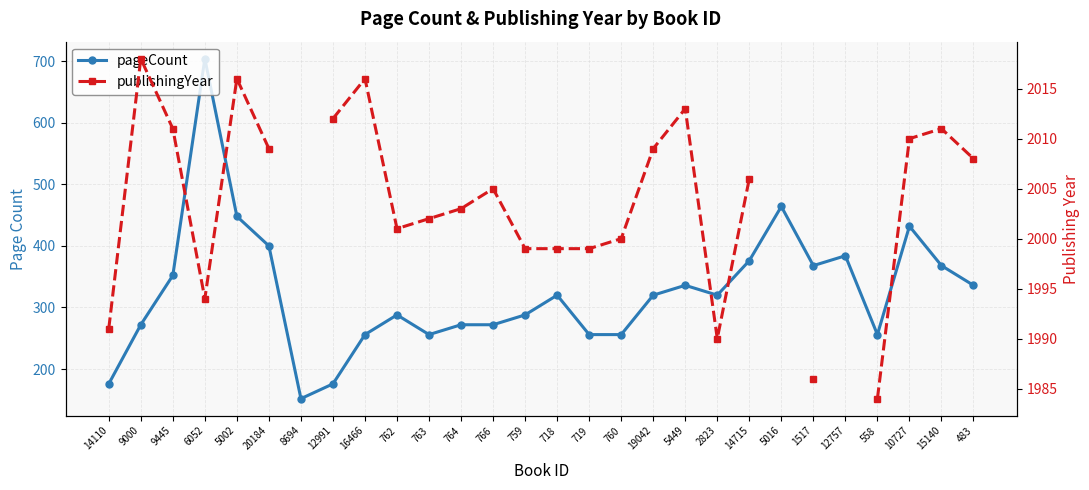

True or false: publishingYear and pageCount cross at least once.

False